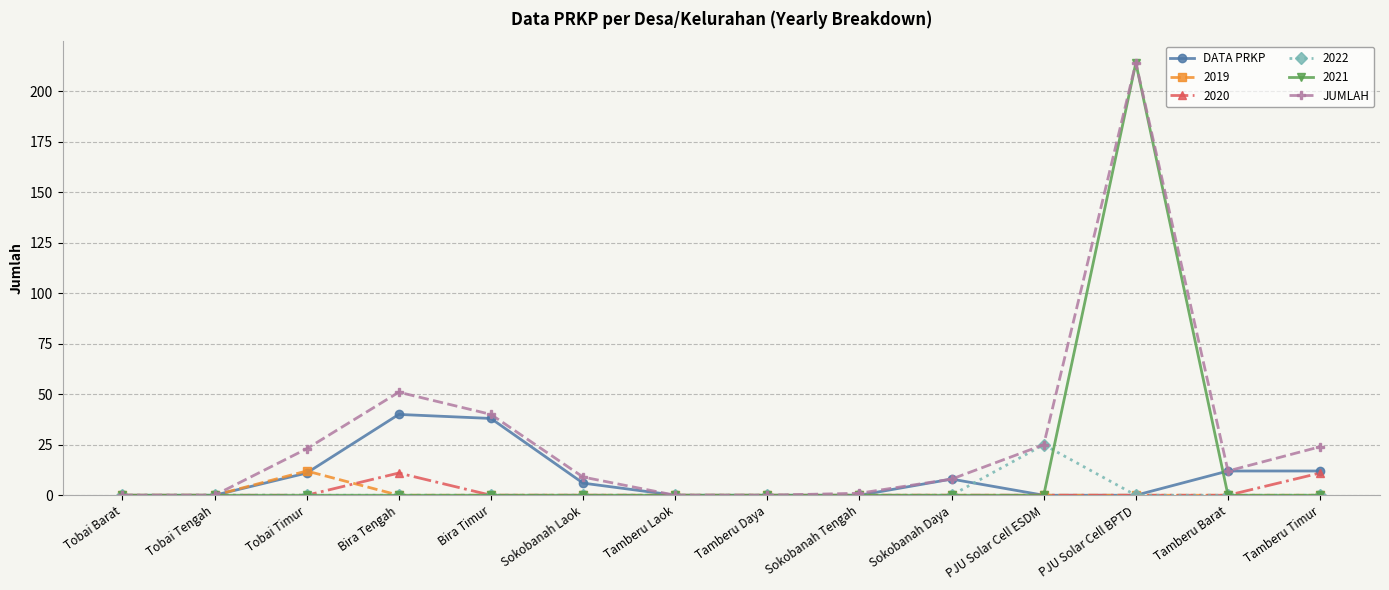

Does the chart display data point markers on the line(s)?

Yes